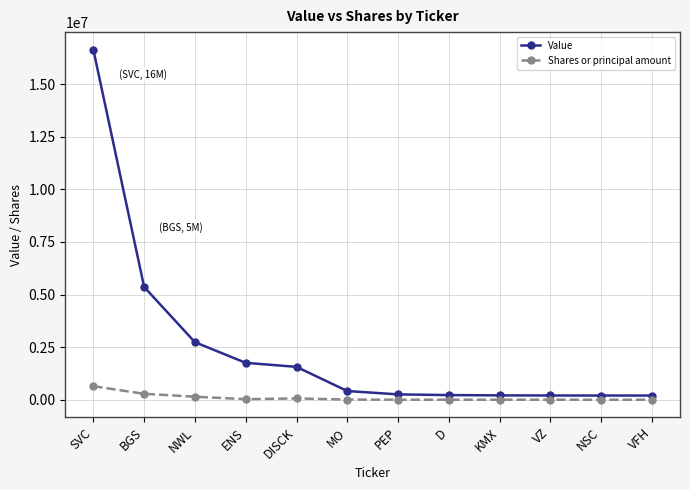

The Value series shows 4446187 at NWL. True or false?

False